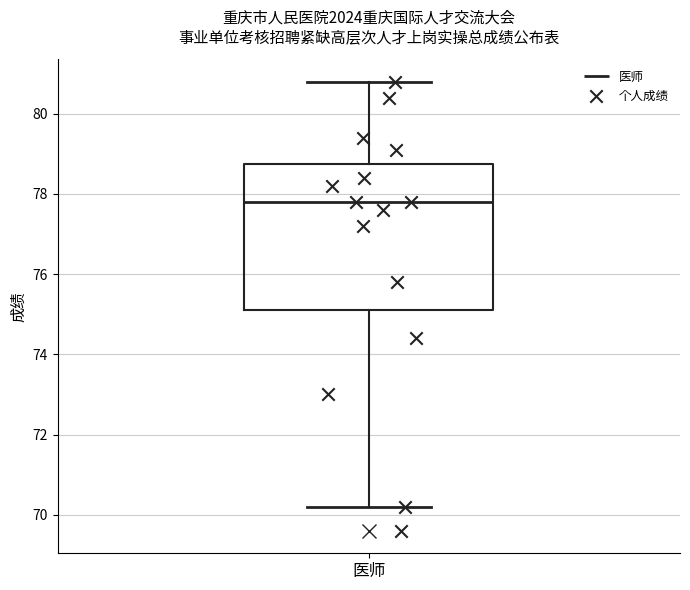

Where is the upper edge of the box for 医师 on the y-axis? The values are not printed on the chart, so give them approximately, as read against the axis.

78.8